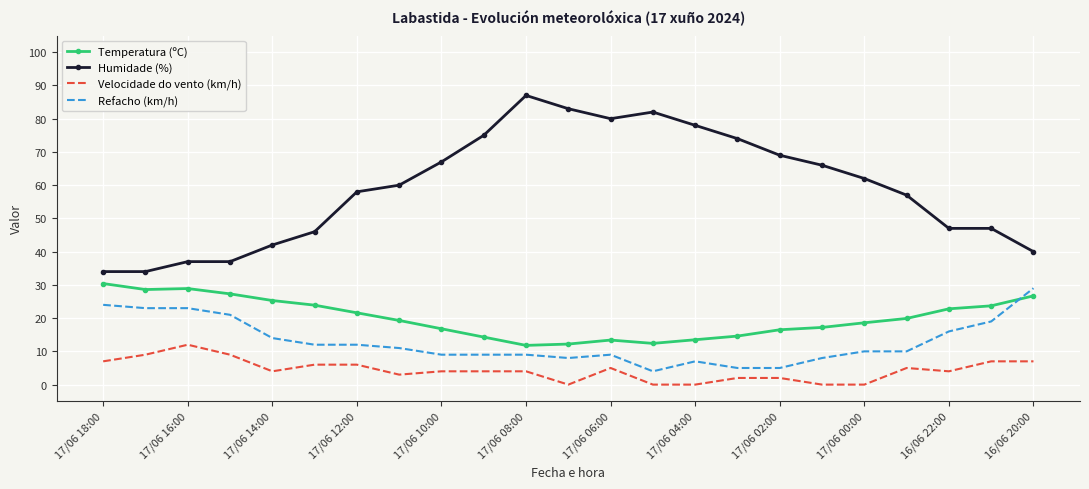

Which series has the largest total across all categories?

Humidade (%)